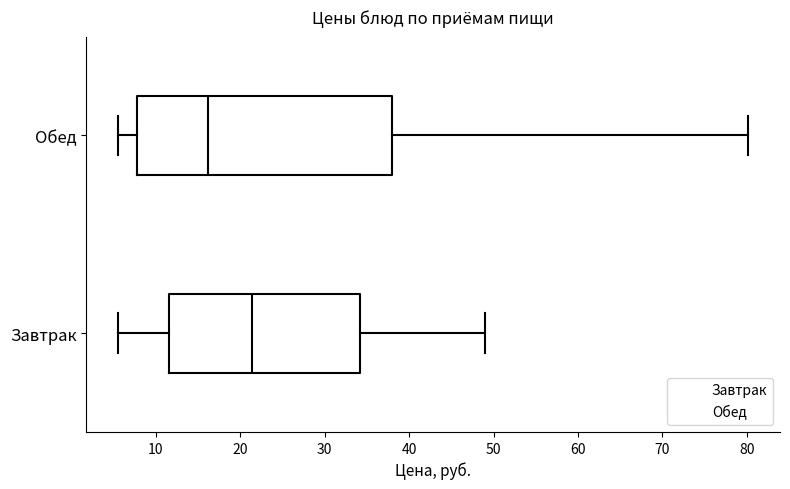

Reading bottom to top, read every box against the x-axis: the position of its median line, the range the box covers, and the ends of its whiskers. The values are not printed on the chart, so give them approximately, as read against the axis.

Завтрак: median 21, box 12 to 34, whiskers 6 to 49
Обед: median 16, box 8 to 38, whiskers 6 to 80